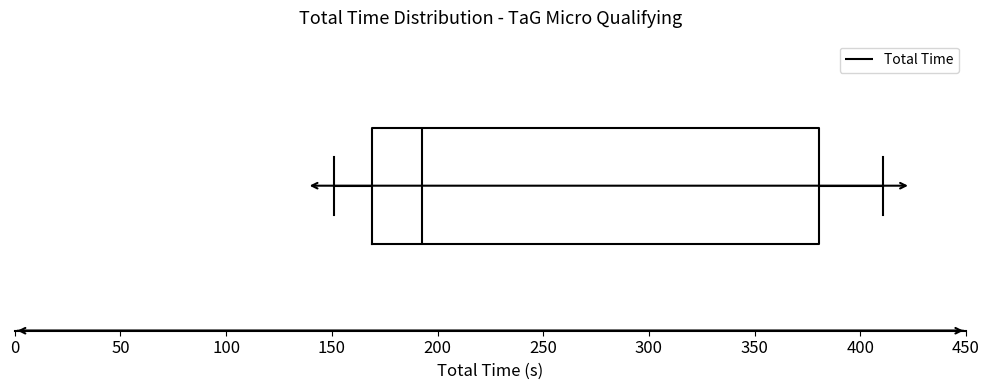

Where is the right edge of the box on the x-axis? The values are not printed on the chart, so give them approximately, as read against the axis.

380